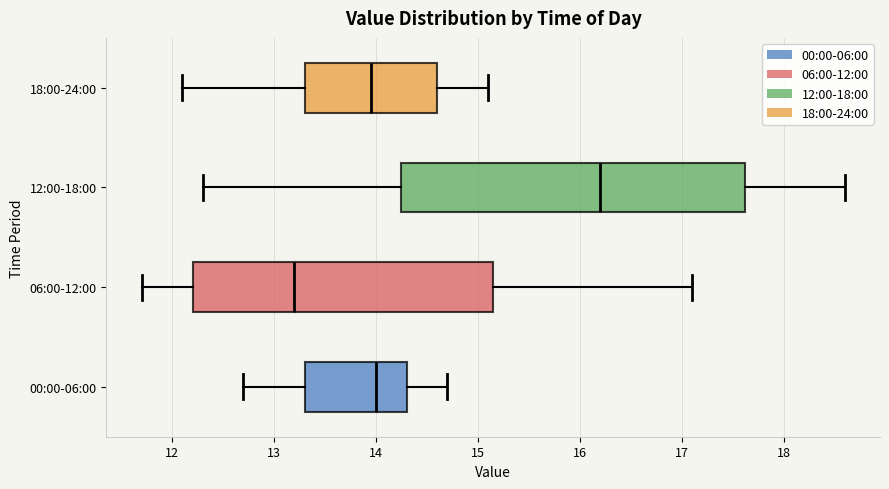

Which box is the widest, from its left edge to its right edge?

12:00-18:00